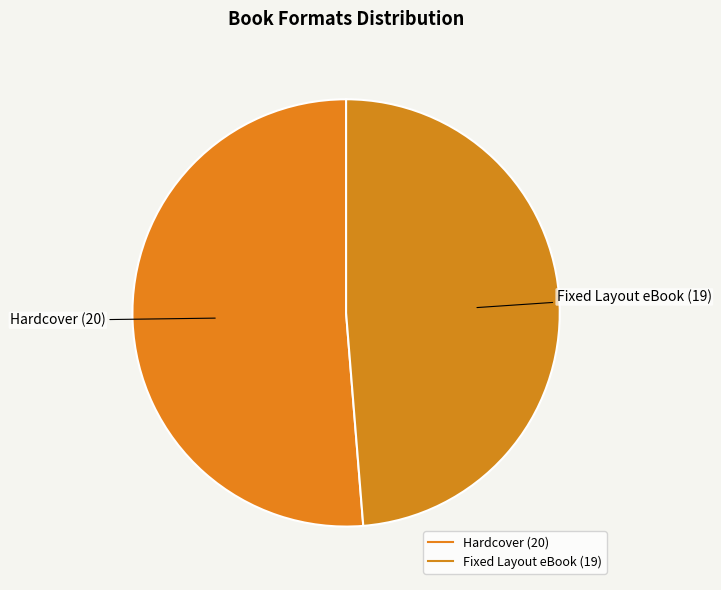

What is the total percentage of Hardcover and Fixed Layout eBook?

100.0%